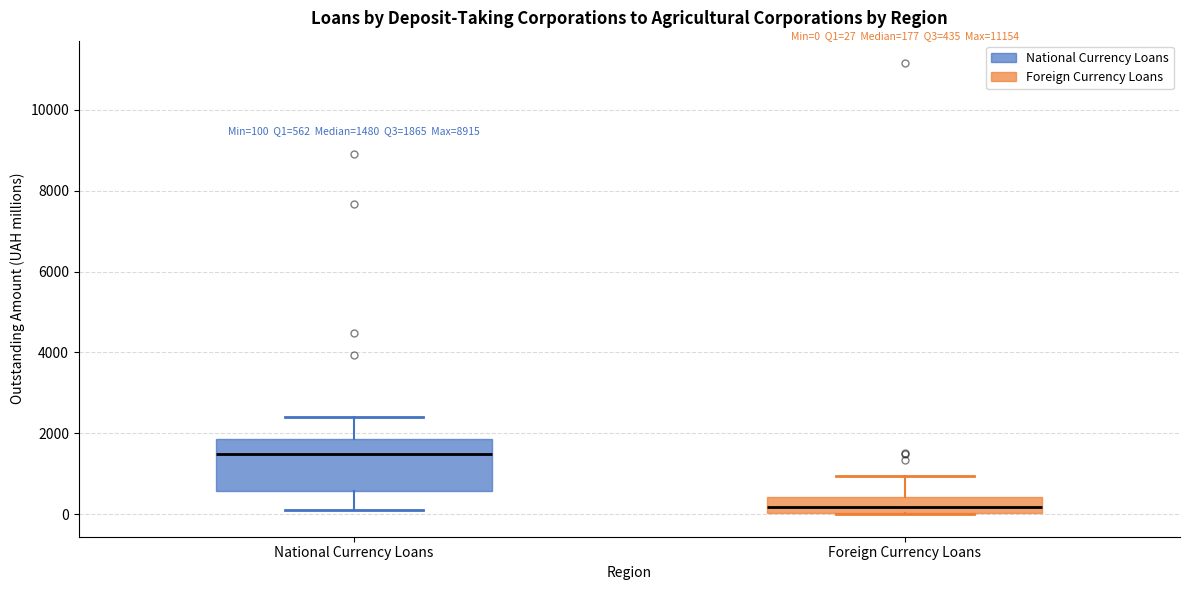

Which box has the lowest median line?

Foreign Currency Loans